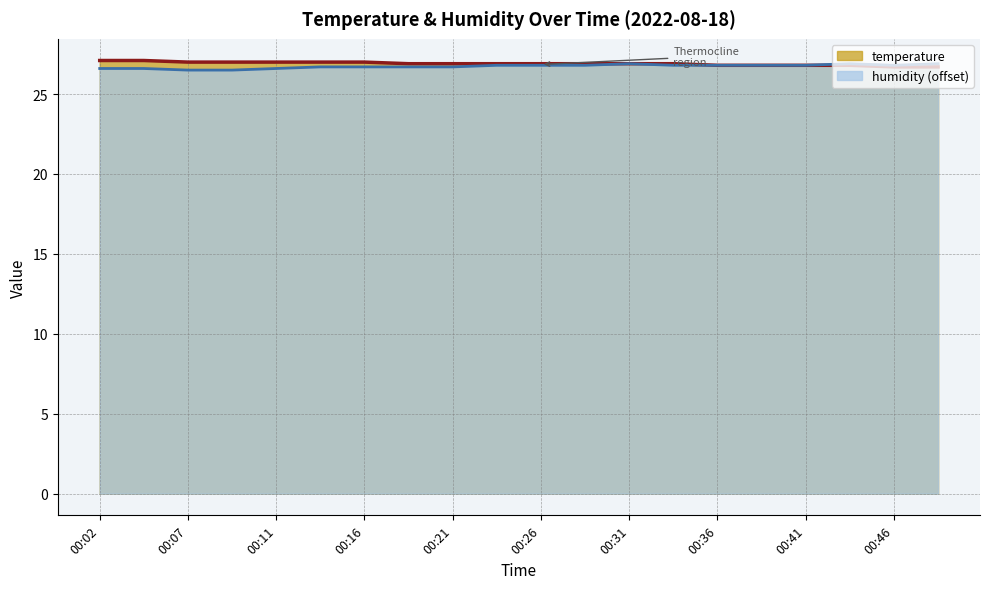

At which category is the sum across all series the highest?

00:31